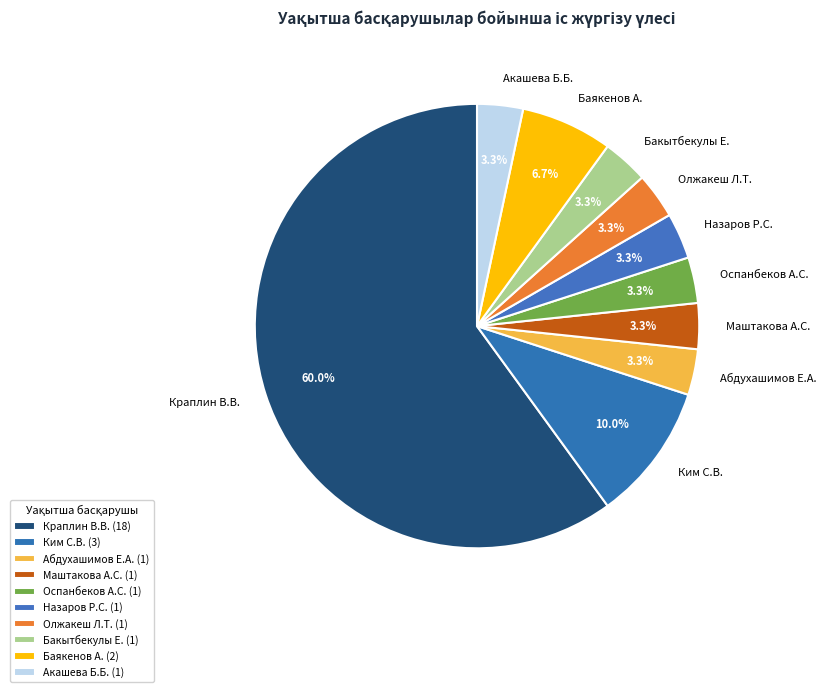

How many slices are in this pie chart?

10